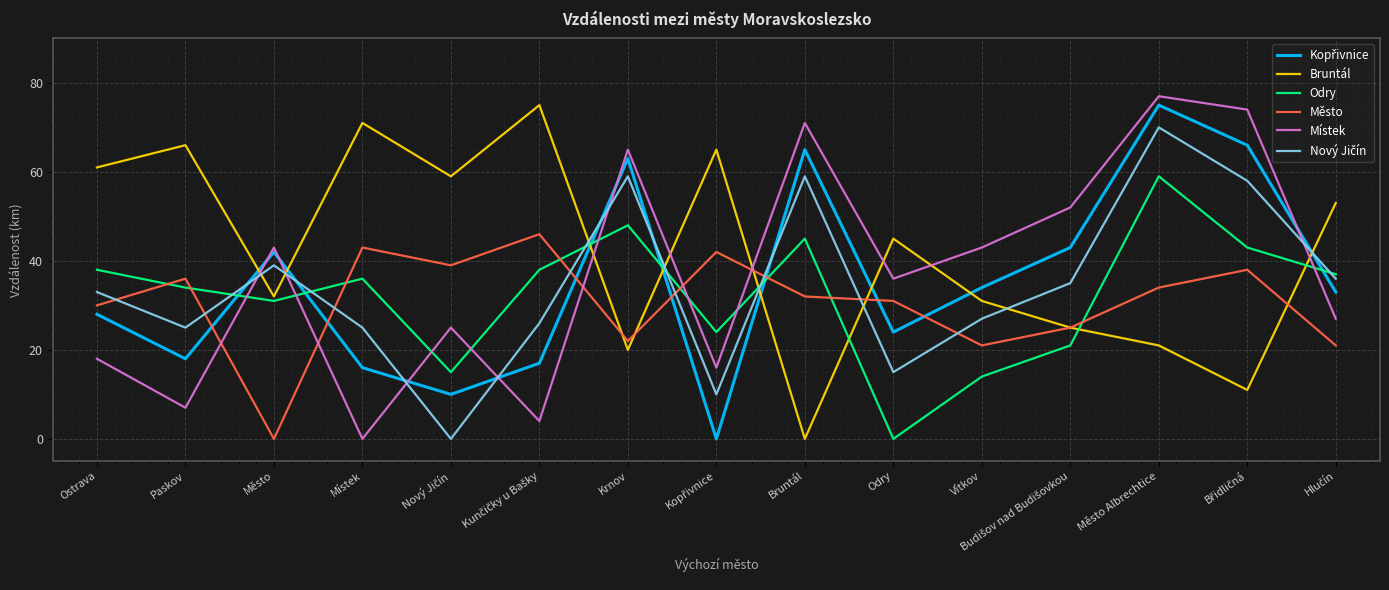

What value does the Město series have at Město Albrechtice, to the nearest 5?

35